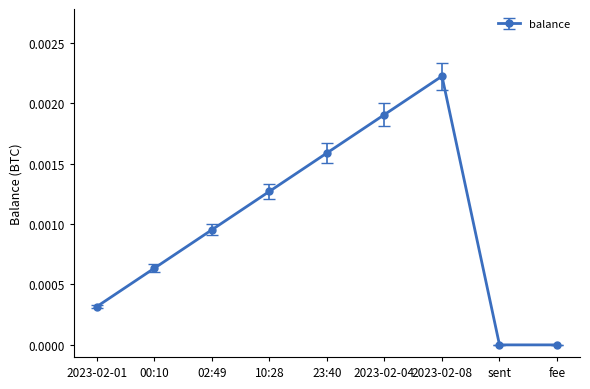

Between fee and 10:28, which is larger?

10:28